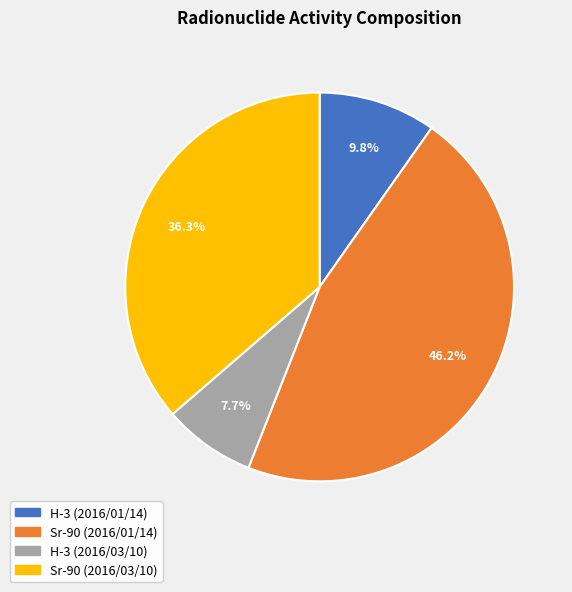

Rank the categories by value from highest to lowest.

Sr-90 (2016/01/14), Sr-90 (2016/03/10), H-3 (2016/01/14), H-3 (2016/03/10)